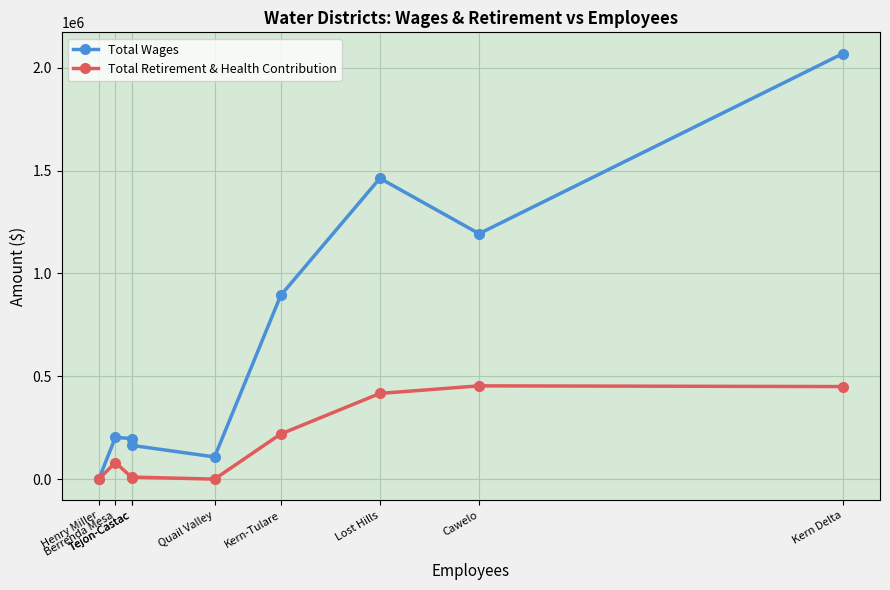

What is the difference between the maximum and minimum values in the Total Retirement & Health Contribution series?

453431